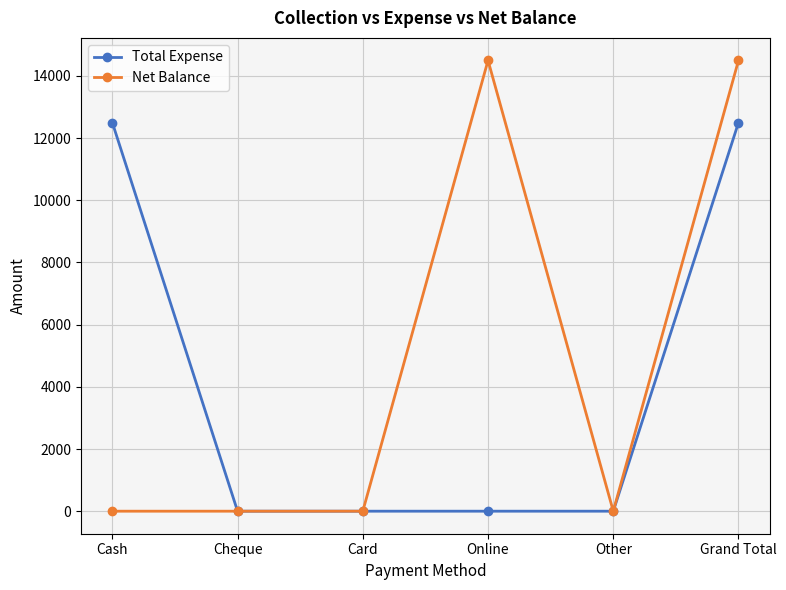

Count the Net Balance values in the range 0 to 14500.

6